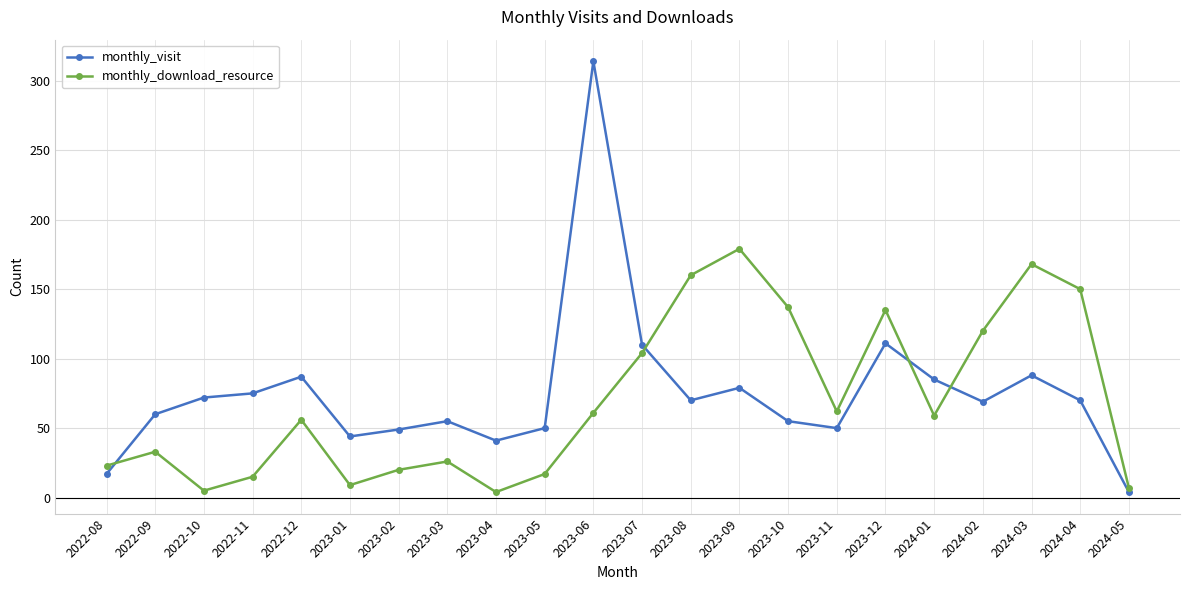

How many series are shown in this chart?

2